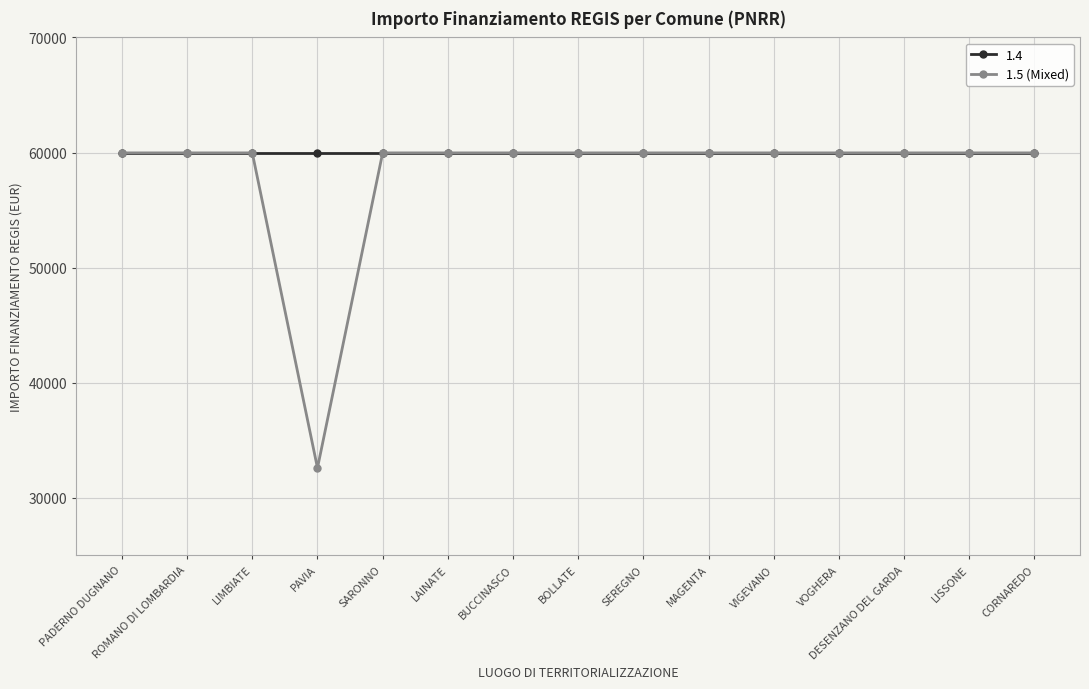

What is the total value across all series at LISSONE?

119932